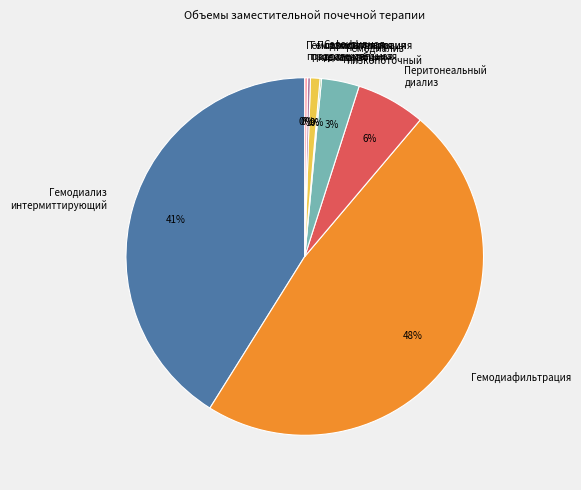

To the nearest percent, what percentage of the pie is Гемодиафильтрация?

48%